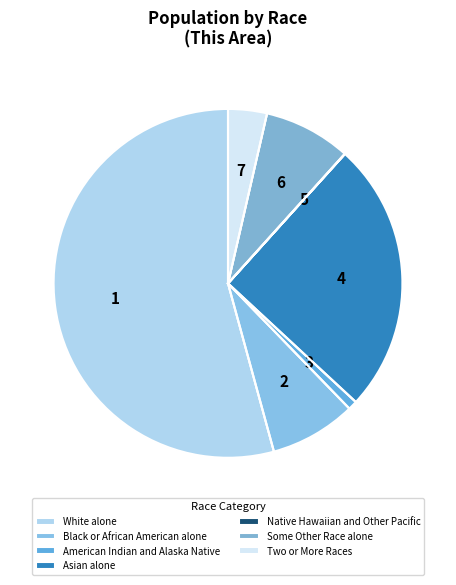

Does White alone represent more than half of the total?

Yes